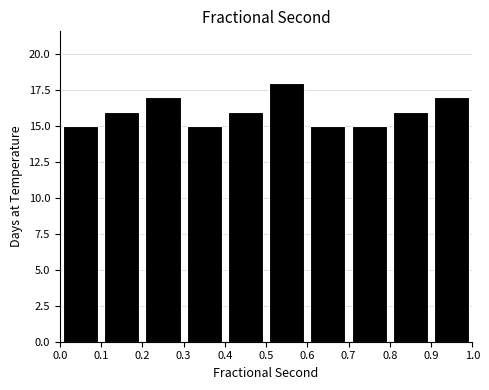

Reading left to right, transcribe this chart: for each bar, give the range it covers on the x-axis and its height. The values are not printed on the chart, so give them approximately, as read against the axis.

0.0 to 0.1: 15
0.1 to 0.2: 16
0.2 to 0.3: 17
0.3 to 0.4: 15
0.4 to 0.5: 16
0.5 to 0.6: 18
0.6 to 0.7: 15
0.7 to 0.8: 15
0.8 to 0.9: 16
0.9 to 1.0: 17